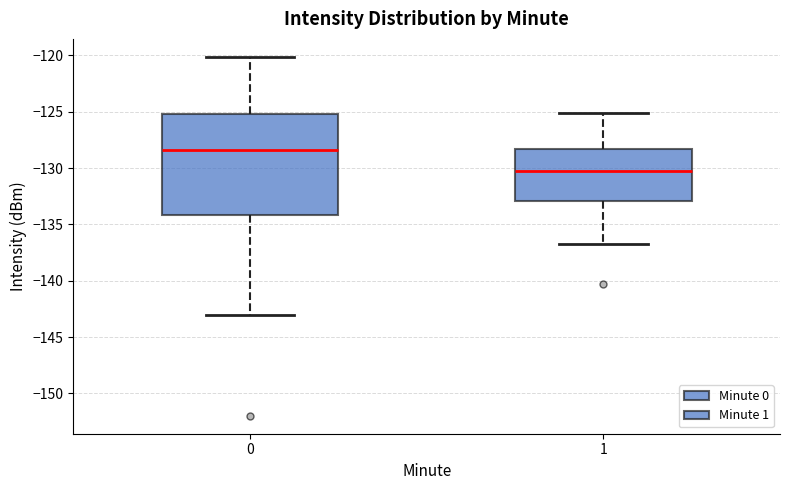

Reading left to right, transcribe this box plot: for each box, give where its median line is, the range the box spans, and where its two whiskers end, as read against the y-axis. The values are not printed on the chart, so give them approximately, as read against the axis.

0: median -128.5, box -134.0 to -125.5, whiskers -143.0 to -120.0
1: median -130.0, box -133.0 to -128.5, whiskers -136.5 to -125.0